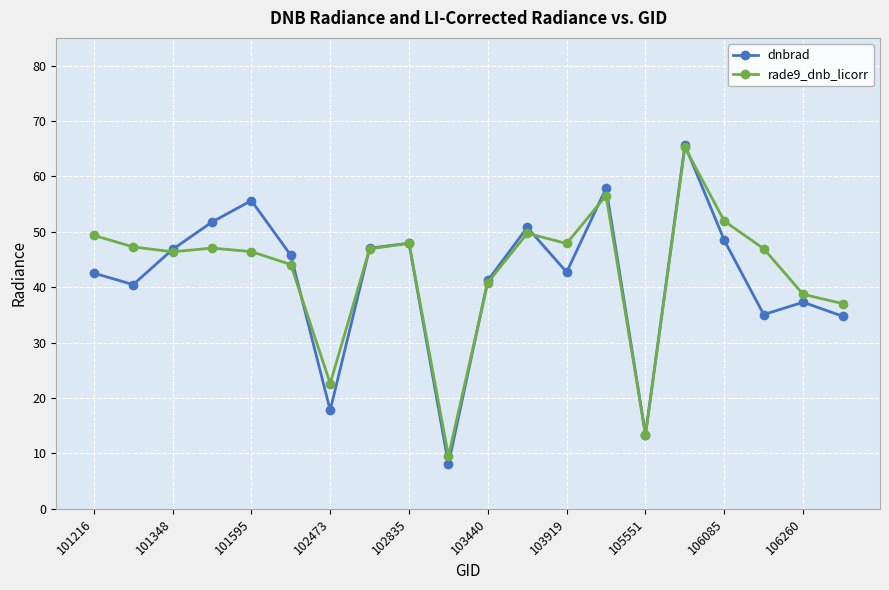

What is the value of the dnbrad point at the 5th from the left?

55.6